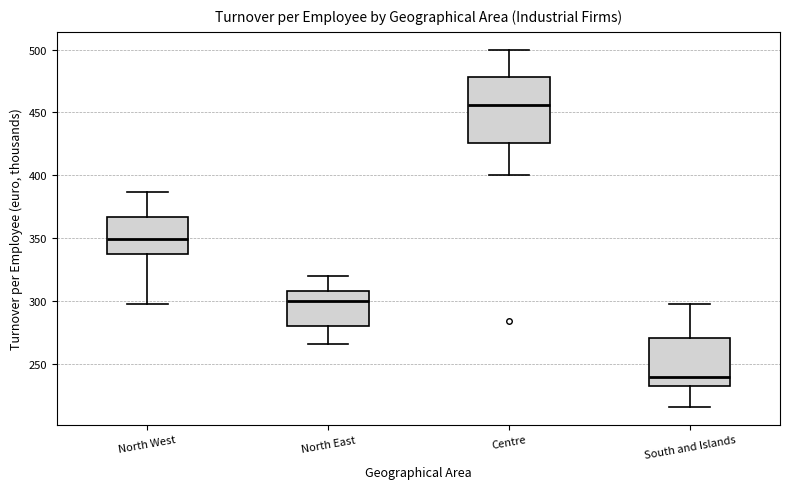

Reading left to right, read every box against the y-axis: the position of its median line, the range the box covers, and the ends of its whiskers. The values are not printed on the chart, so give them approximately, as read against the axis.

North West: median 350, box 335 to 365, whiskers 300 to 385
North East: median 300, box 280 to 310, whiskers 265 to 320
Centre: median 455, box 425 to 480, whiskers 400 to 500
South and Islands: median 240, box 235 to 270, whiskers 215 to 300